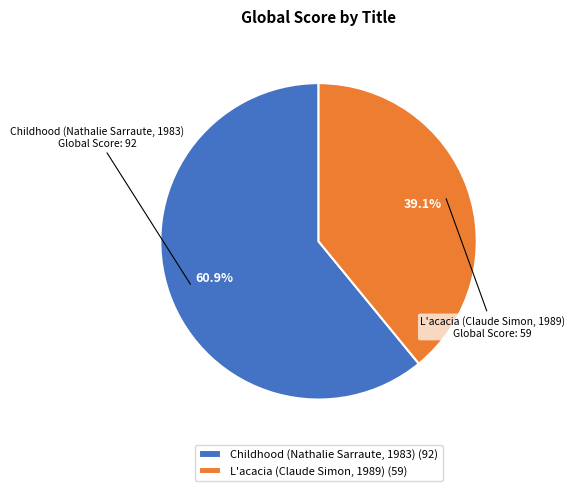

Rank the categories by value from highest to lowest.

Childhood (Nathalie Sarraute, 1983), L'acacia (Claude Simon, 1989)